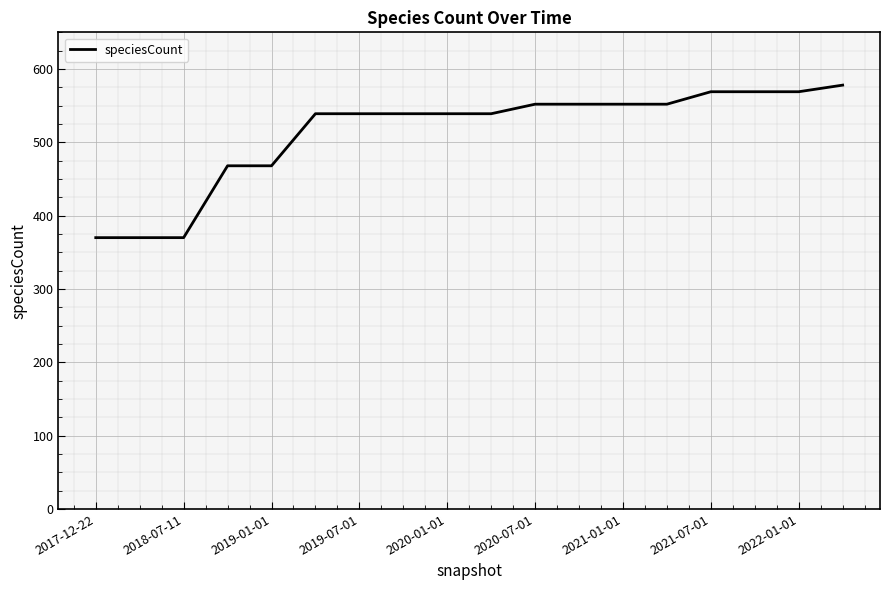

What is the average value?

513